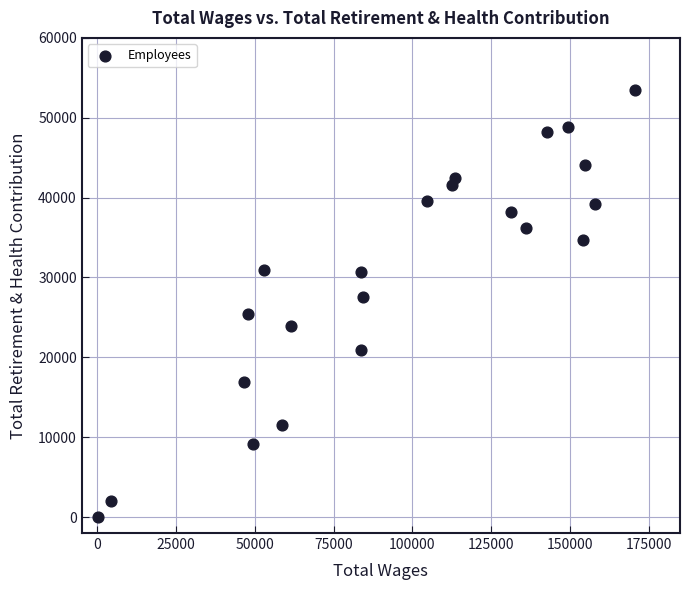

What is the range of X values (max minus min)?

170633